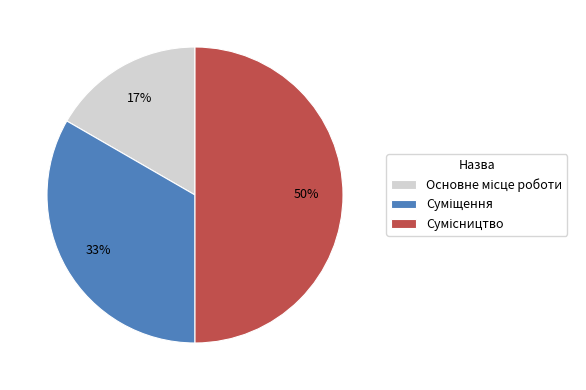

To the nearest percent, what is the average slice percentage?

33%